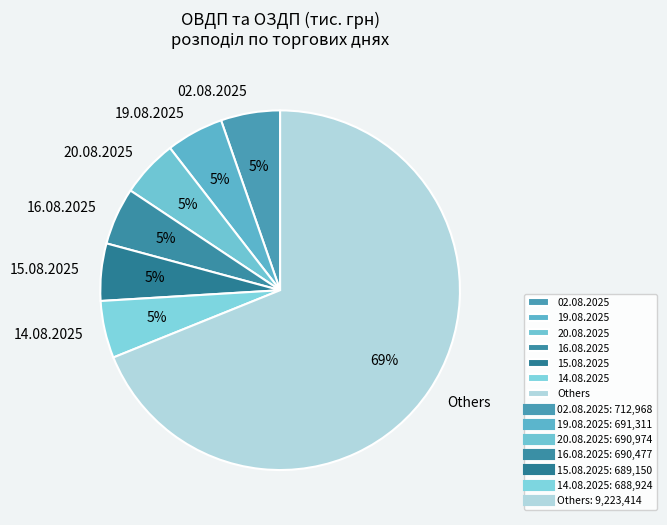

To the nearest percent, what portion does 15.08.2025 represent?

5%